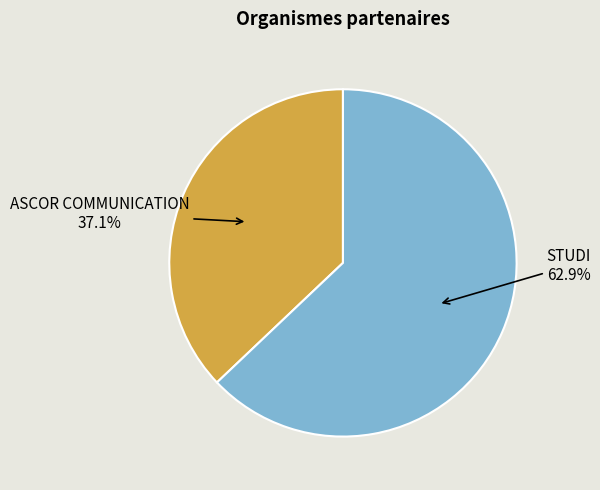

To the nearest percent, what is the difference between the largest and smallest slice percentages?

26%